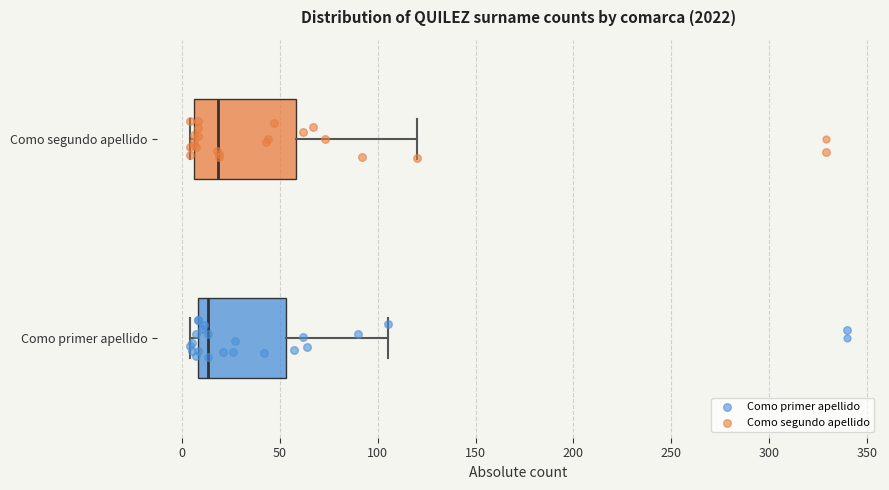

Where is the right edge of the box for Como primer apellido on the x-axis? The values are not printed on the chart, so give them approximately, as read against the axis.

55